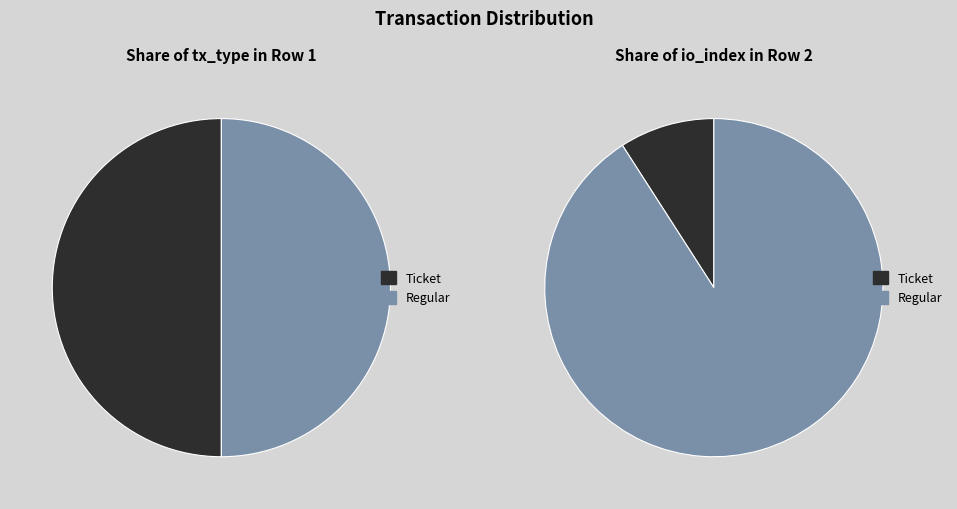

What is the change in value from Ticket (io_index=0) to Regular (io_index=10)?

+10